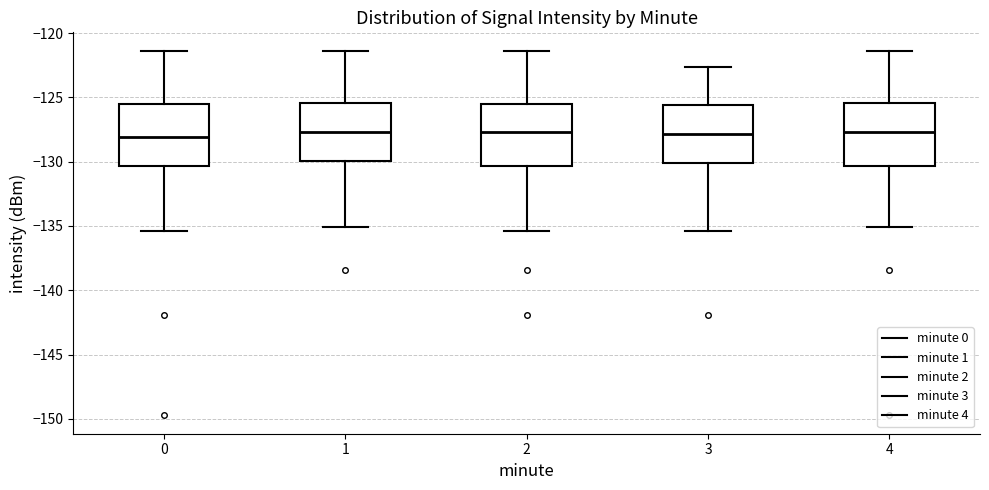

Reading left to right, transcribe this box plot: for each box, give where its median line is, the range the box spans, and where its two whiskers end, as read against the y-axis. The values are not printed on the chart, so give them approximately, as read against the axis.

0: median -128.0, box -130.5 to -125.5, whiskers -135.5 to -121.5
1: median -127.5, box -130.0 to -125.5, whiskers -135.0 to -121.5
2: median -127.5, box -130.5 to -125.5, whiskers -135.5 to -121.5
3: median -128.0, box -130.0 to -125.5, whiskers -135.5 to -122.5
4: median -127.5, box -130.5 to -125.5, whiskers -135.0 to -121.5